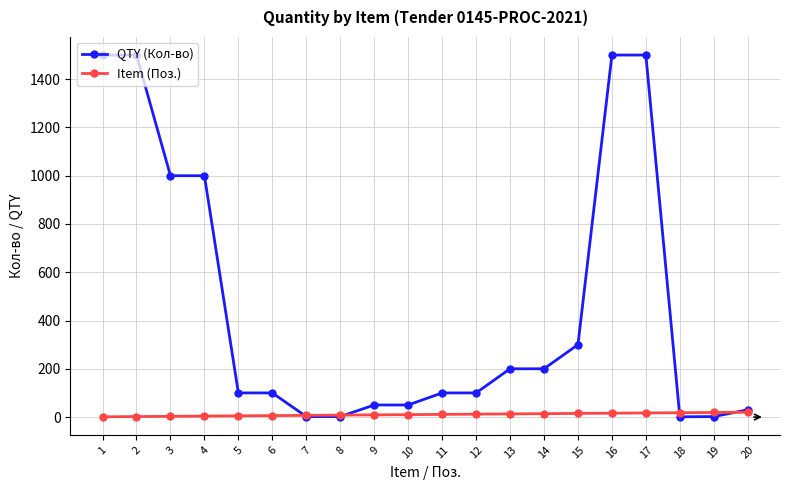

Count the number of data series in this chart.

2